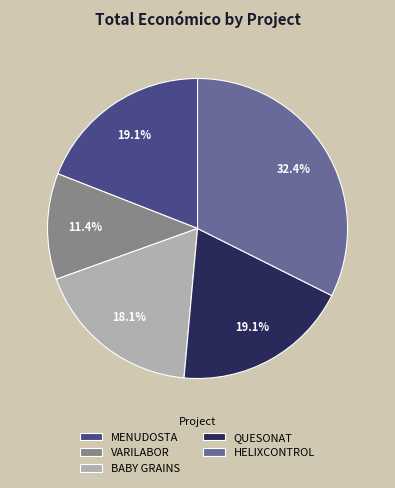

Count the number of slices in the pie.

5